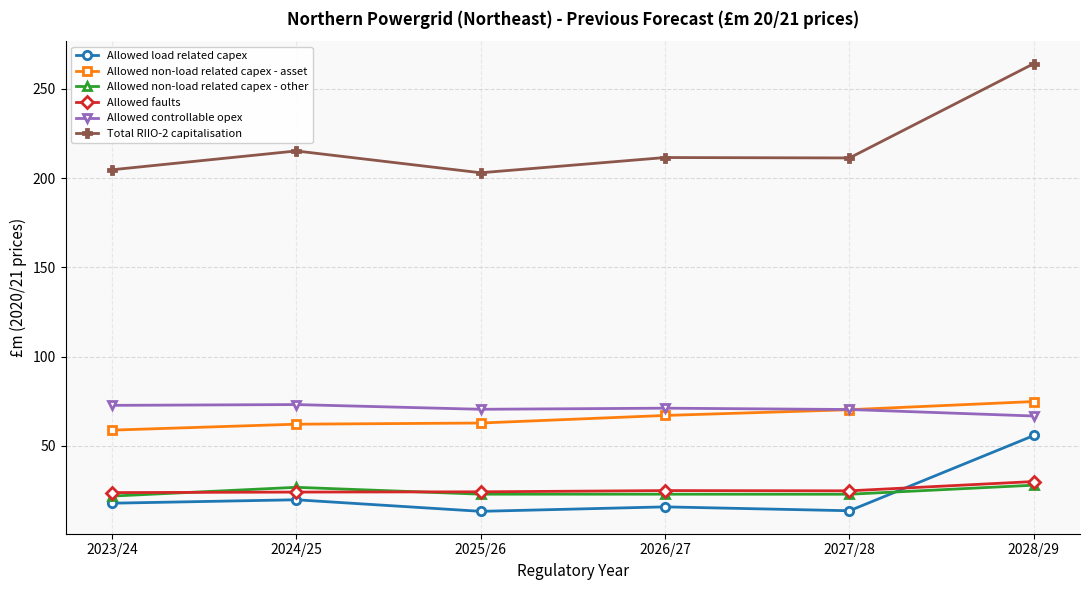

What is the sum of the Allowed faults values at 2028/29 and 2023/24?

53.6